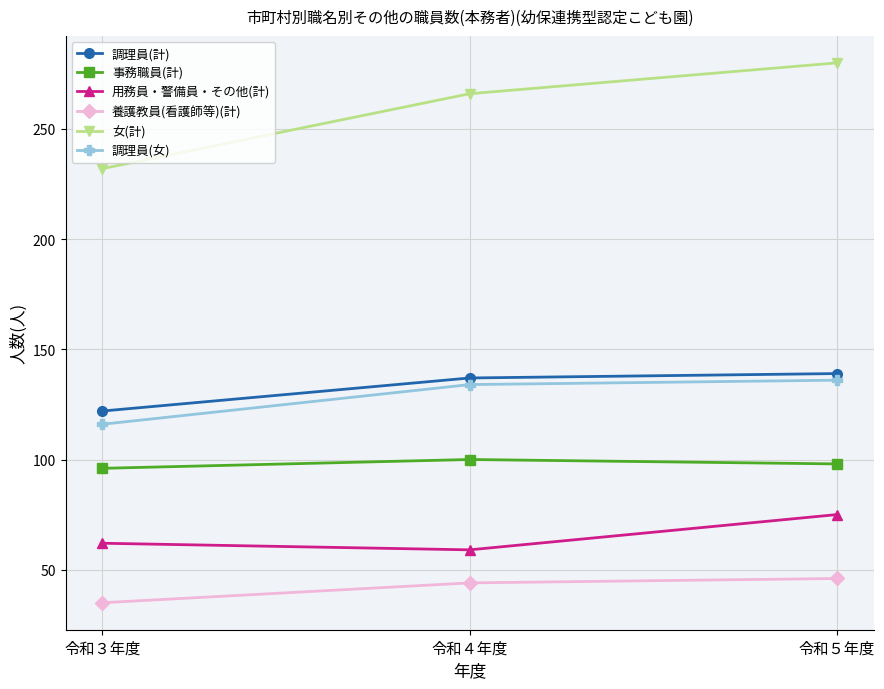

Does the chart have visible grid lines?

Yes